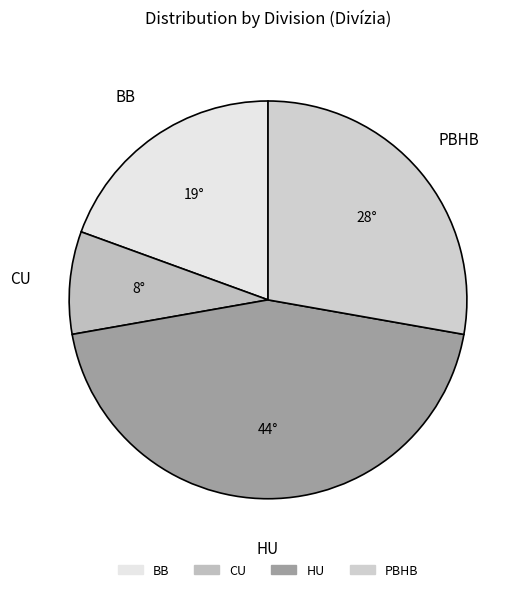

How many slices are in this pie chart?

4